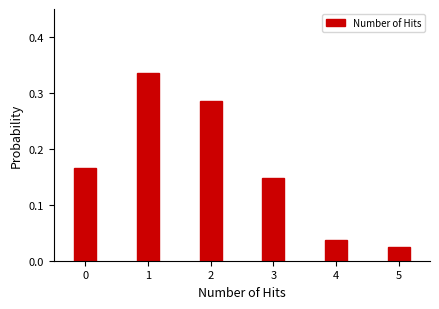

Which category has the lowest value across all series?

5